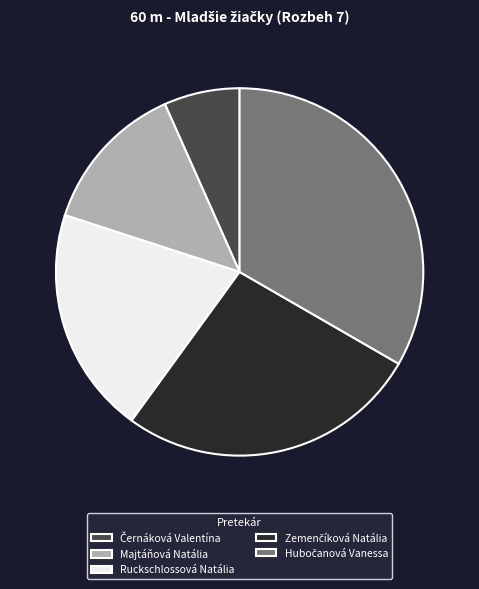

Is there a majority slice in this chart?

No